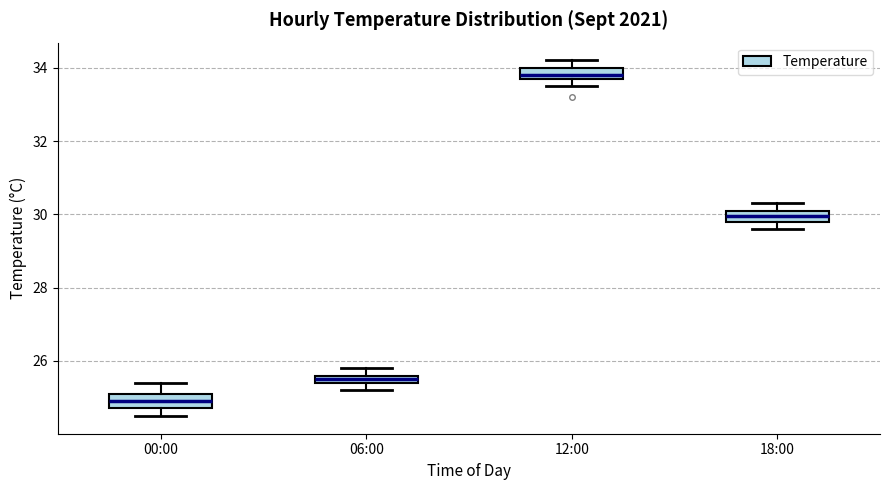

Which box's median line is the highest?

12:00